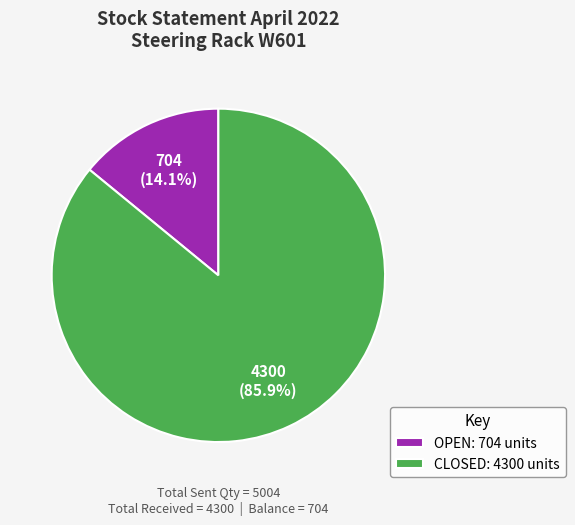

What is the ratio of the value at CLOSED: 4300 units to the value at OPEN: 704 units?

6.1